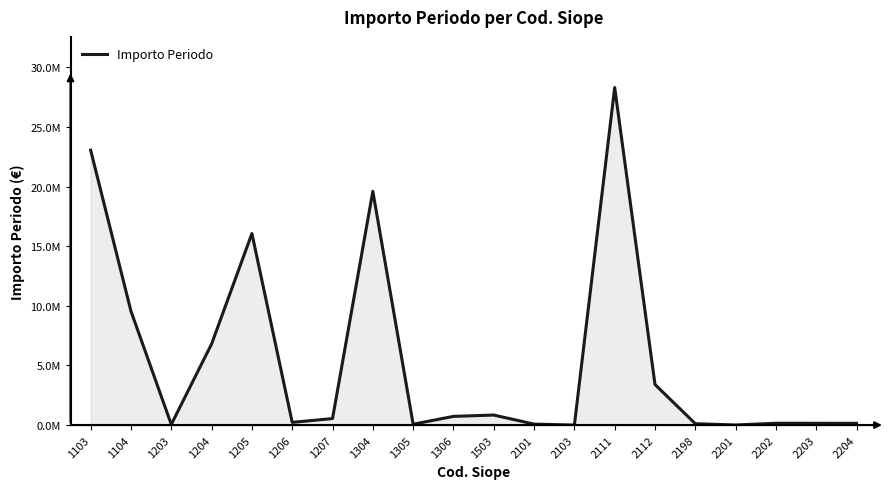

Reading right to left, transcribe all the data shown in this chart.

2204=146342.4	2203=149004.6	2202=151460.2	2201=6530.2	2198=114461.2	2112=3400604.4	2111=28311551.9	2103=300.2	2101=79296.7	1503=839627.8	1306=729010.7	1305=70775.4	1304=19606045.1	1207=545504.6	1206=224379.2	1205=16064577.6	1204=6802960.2	1203=52858.7	1104=9550204.0	1103=23051777.5